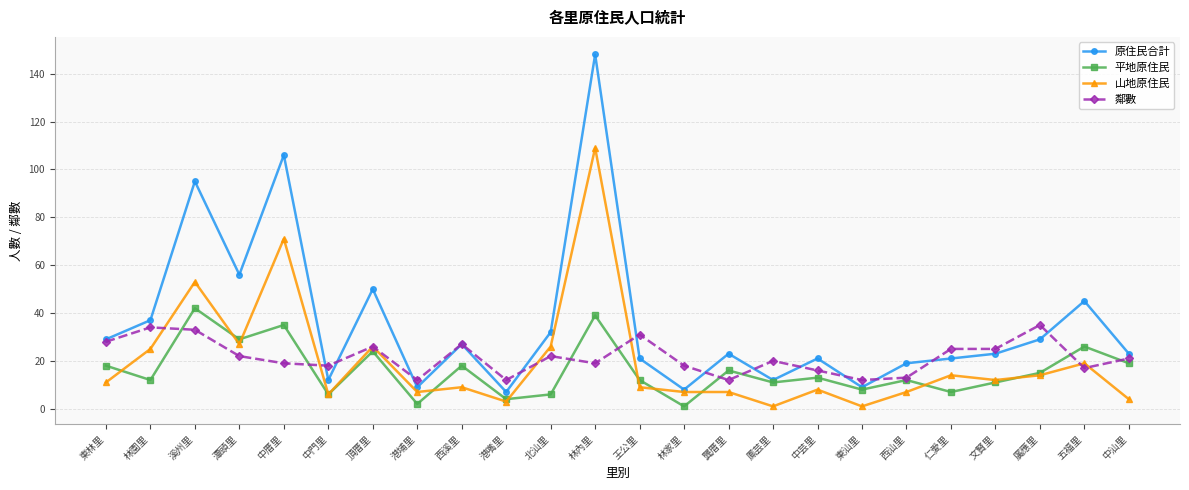

Which series has the largest total across all categories?

原住民合計